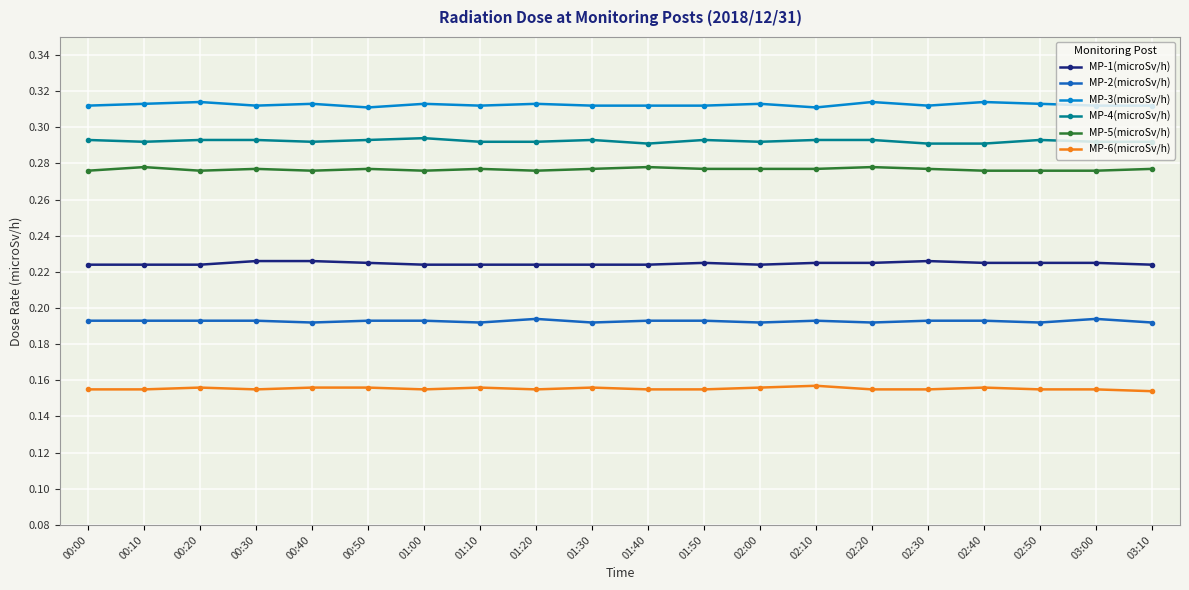

Count the MP-6(microSv/h) values in the range 0 to 1.

20